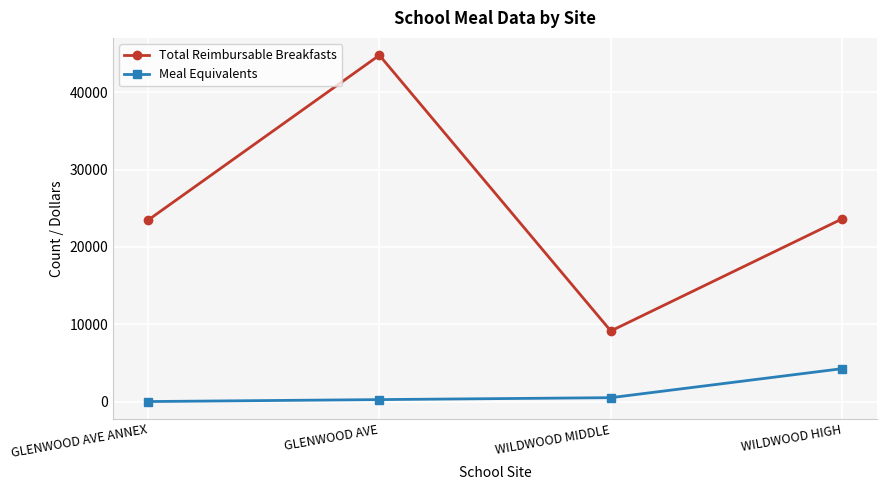

Which series has the largest total across all categories?

Total Reimbursable Breakfasts